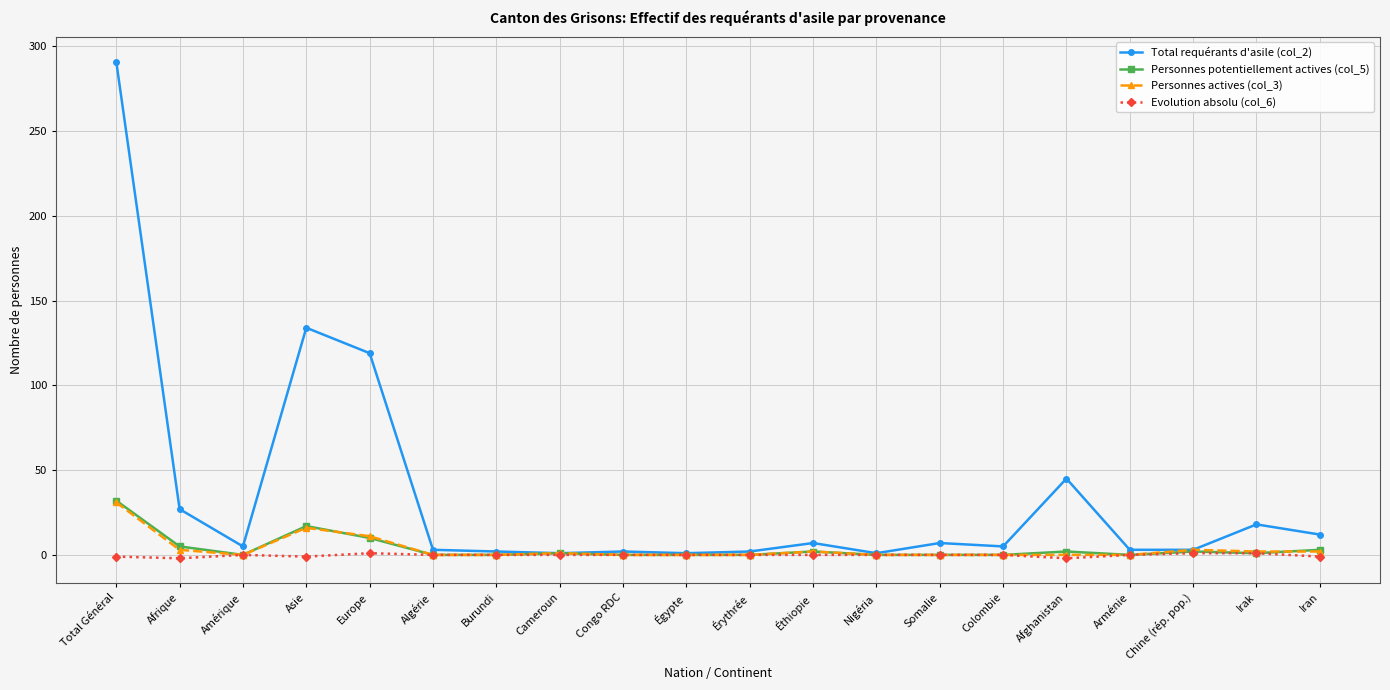

True or false: Total requérants d'asile (col_2) has a value of 134 at Asie.

True